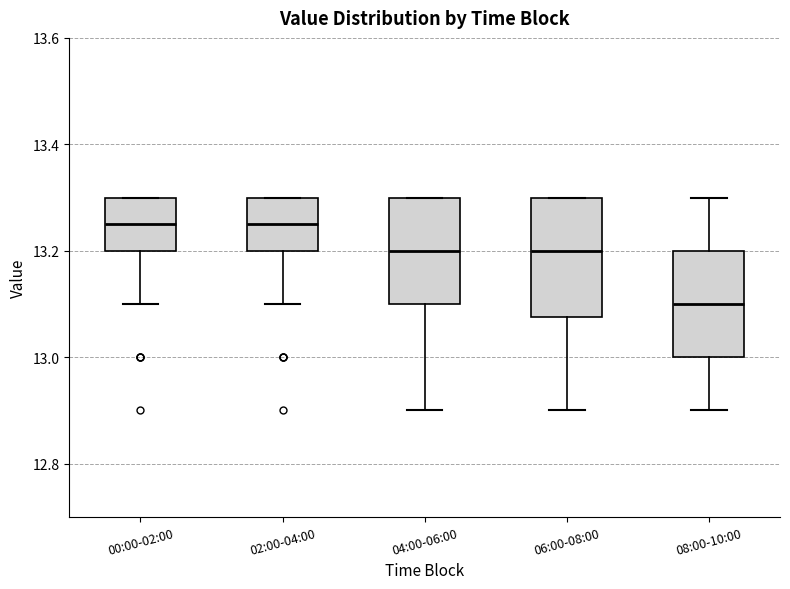

Where does the median line of the box for 00:00-02:00 sit on the y-axis? The values are not printed on the chart, so give them approximately, as read against the axis.

13.26